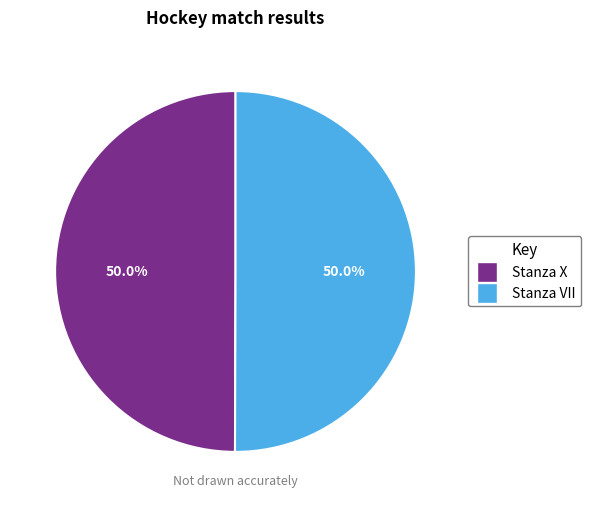

Combined, what portion of the pie is Stanza VII and Stanza X?

100.0%